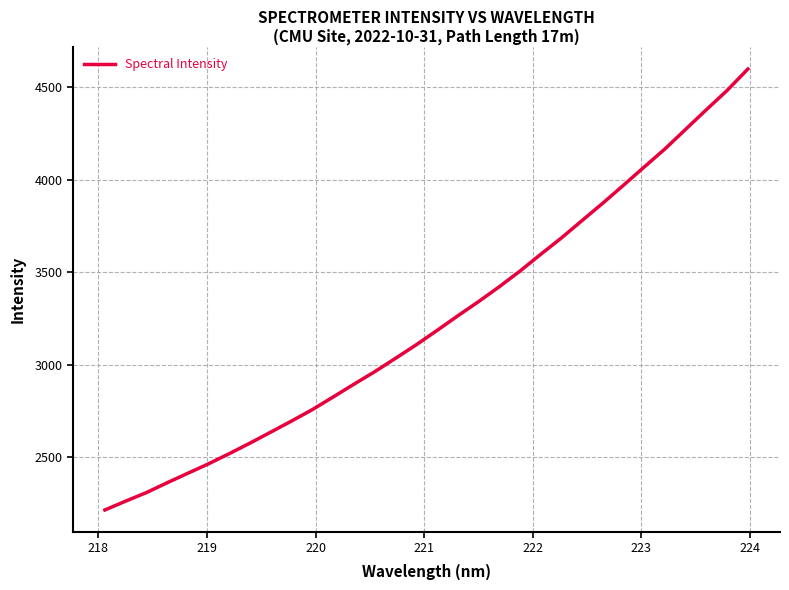

What is the greatest value displayed?

4597.8